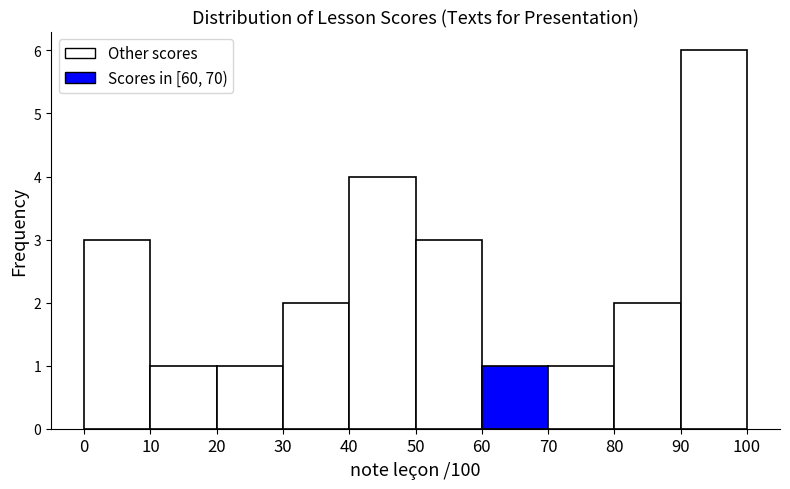

Reading left to right, transcribe this chart: for each bar, give the range it covers on the x-axis and its height. The values are not printed on the chart, so give them approximately, as read against the axis.

0 to 10: 3
10 to 20: 1
20 to 30: 1
30 to 40: 2
40 to 50: 4
50 to 60: 3
60 to 70: 1
70 to 80: 1
80 to 90: 2
90 to 100: 6